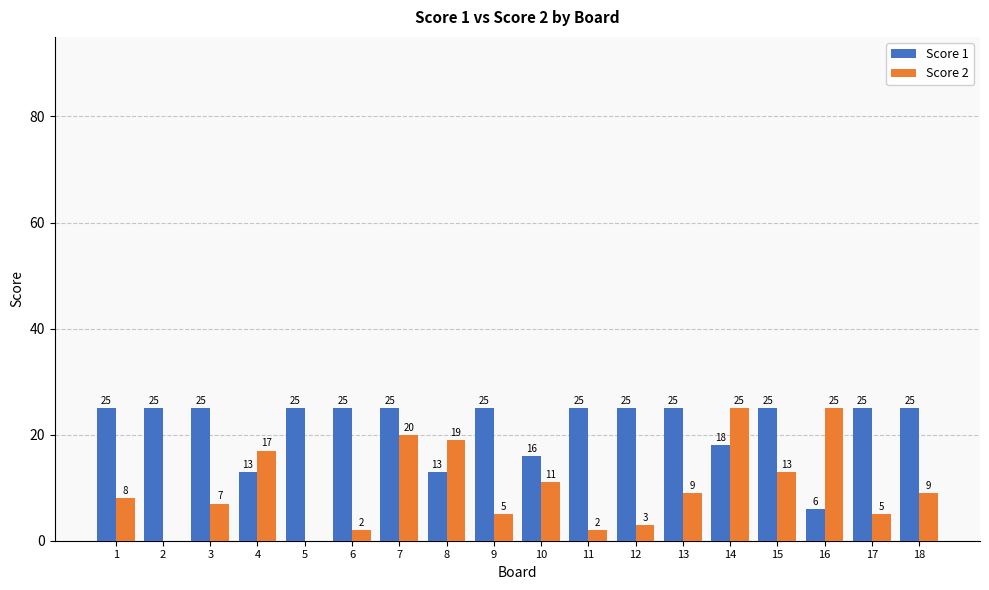

Which series changed the most between 7 and 11?

Score 2